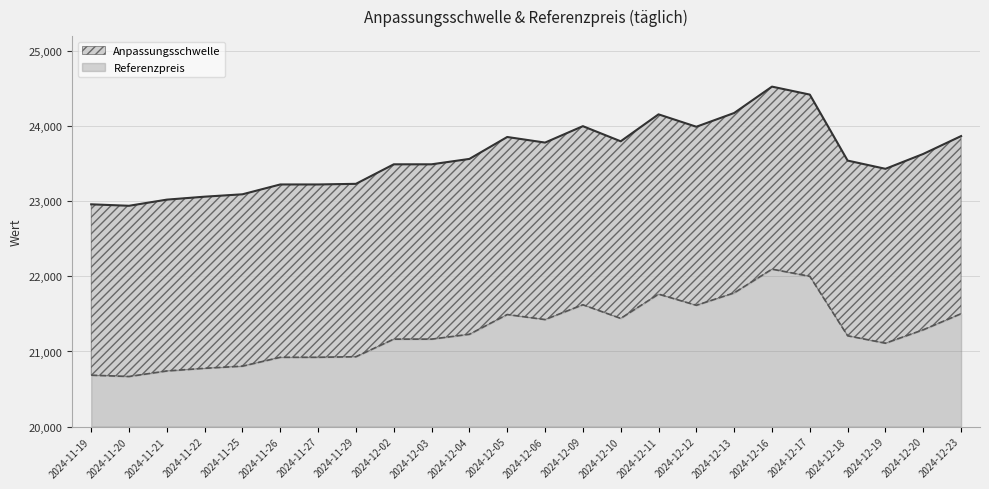

Is it true that Anpassungsschwelle equals 33426.7 at 2024-12-02?

False